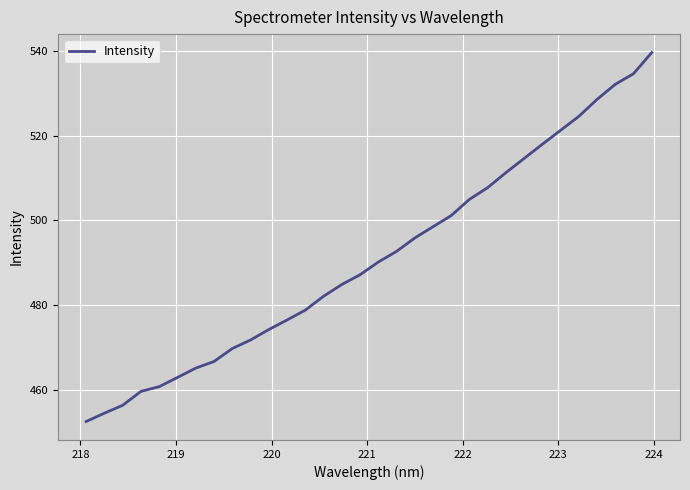

How many distinct data groups are displayed?

1